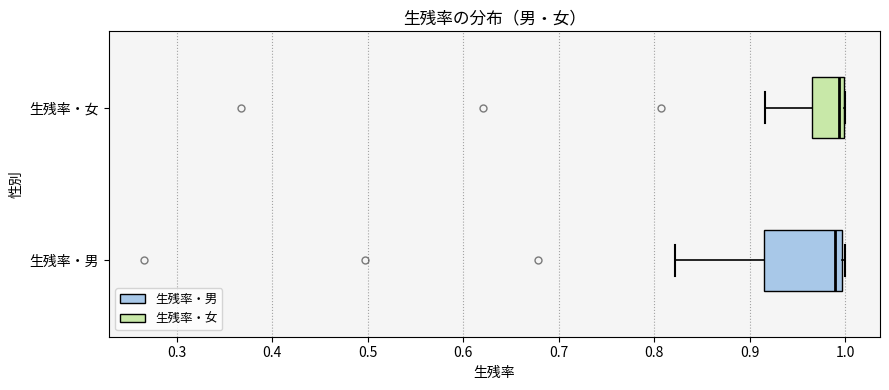

Where is the left edge of the box for 生残率・女 on the x-axis? The values are not printed on the chart, so give them approximately, as read against the axis.

0.96